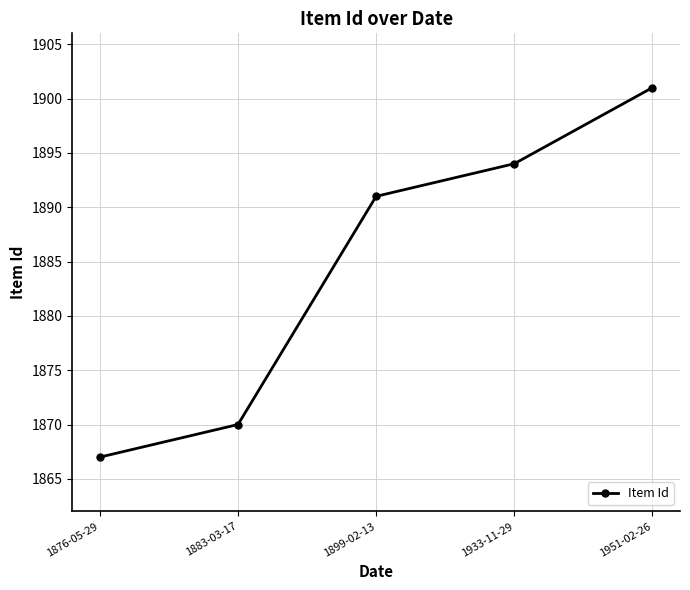

What is the label of the 3rd point from the right?

1899-02-13